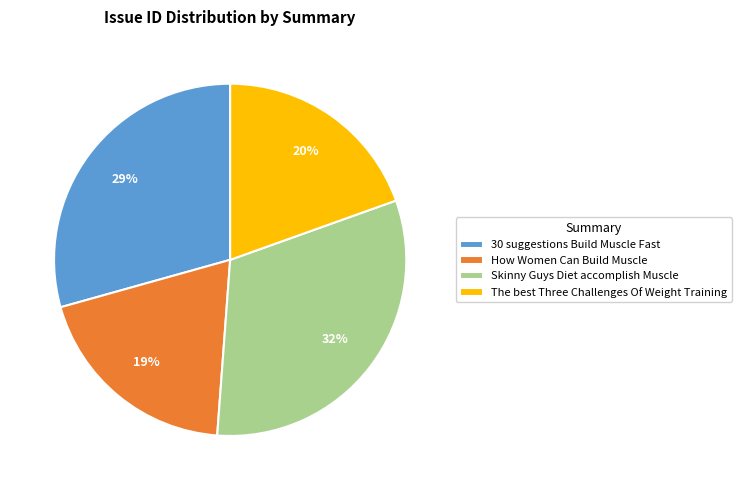

The How Women Can Build Muscle slice represents 19% of the pie. True or false?

True